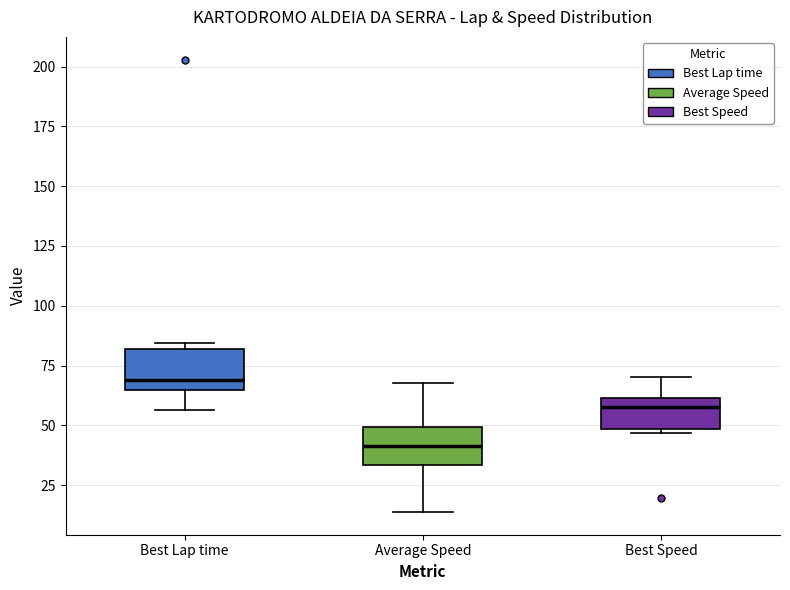

Reading left to right, transcribe this box plot: for each box, give where its median line is, the range the box spans, and where its two whiskers end, as read against the y-axis. The values are not printed on the chart, so give them approximately, as read against the axis.

Best Lap time: median 70, box 65 to 80, whiskers 55 to 85
Average Speed: median 40, box 35 to 50, whiskers 15 to 70
Best Speed: median 60 (just below the box's upper edge), box 50 to 60, whiskers 45 to 70